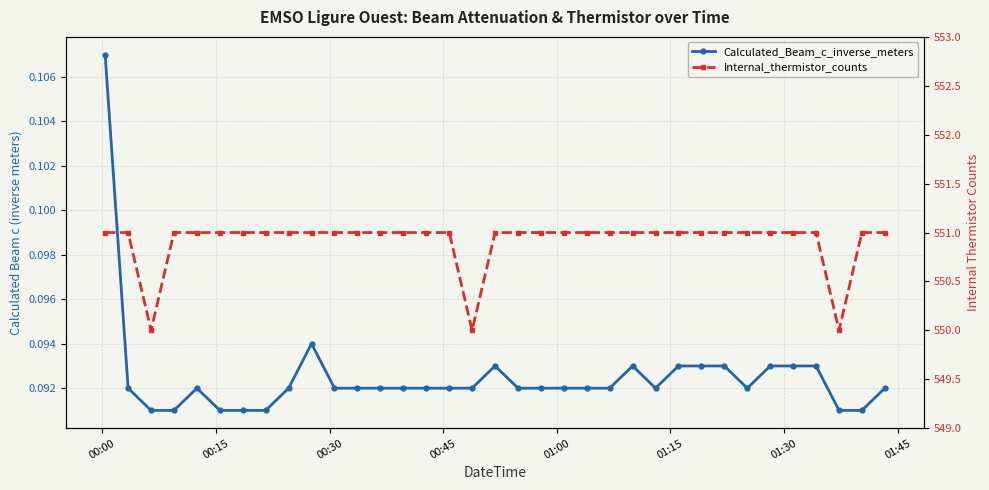

True or false: Internal_thermistor_counts has more than 0 interior local peaks.

False